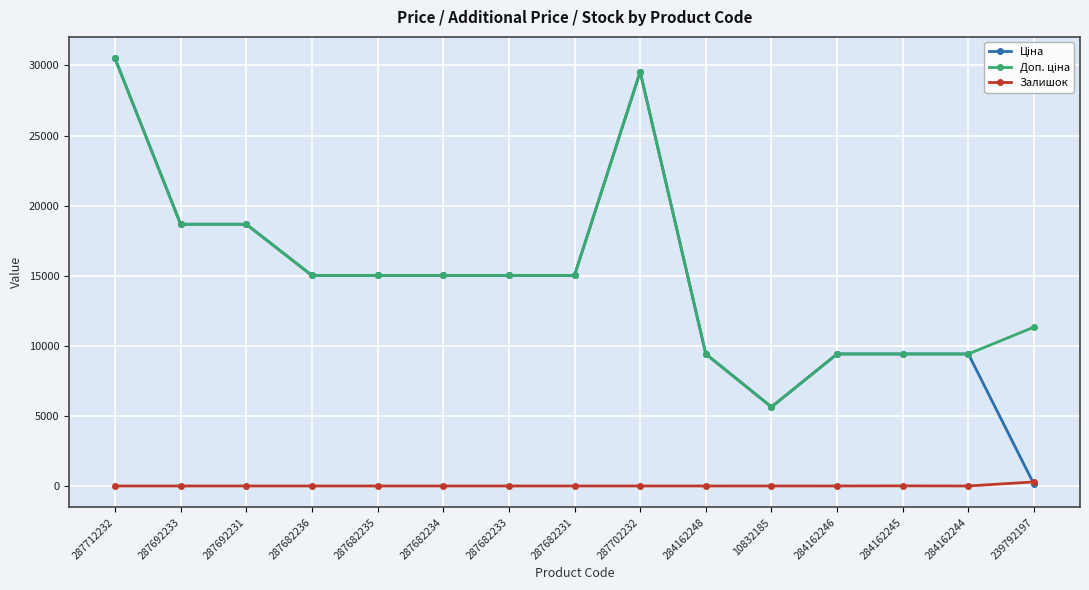

How many data points does each series have?

15